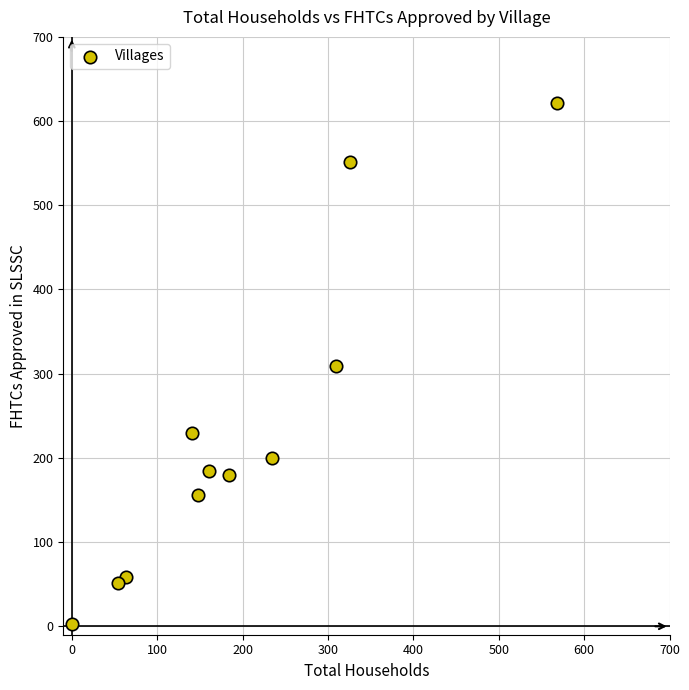

What is the average X value?

199